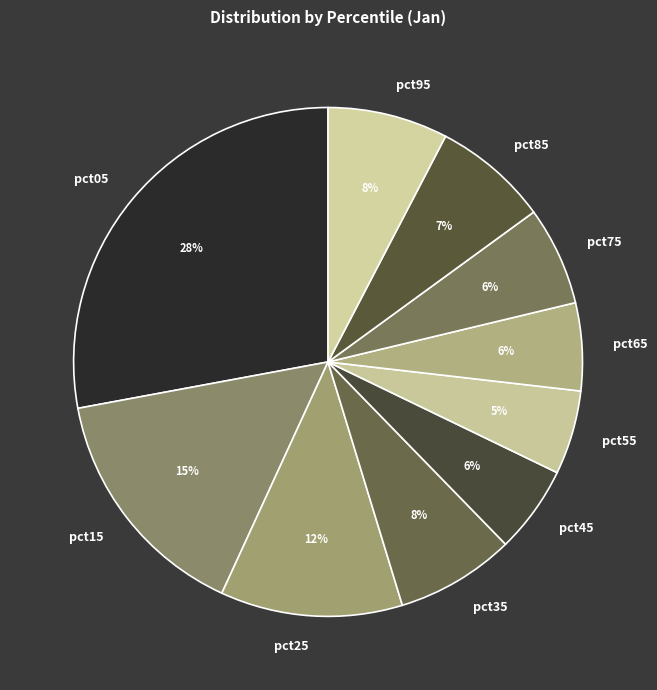

Is there any slice that represents more than half of the pie?

No